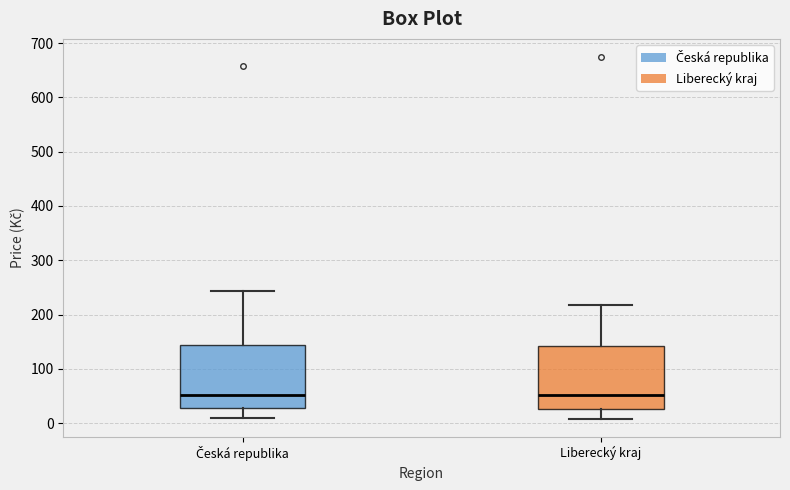

Reading left to right, read every box against the y-axis: the position of its median line, the range the box covers, and the ends of its whiskers. The values are not printed on the chart, so give them approximately, as read against the axis.

Česká republika: median 50, box 30 to 140, whiskers 10 to 240
Liberecký kraj: median 50, box 30 to 140, whiskers 10 to 220